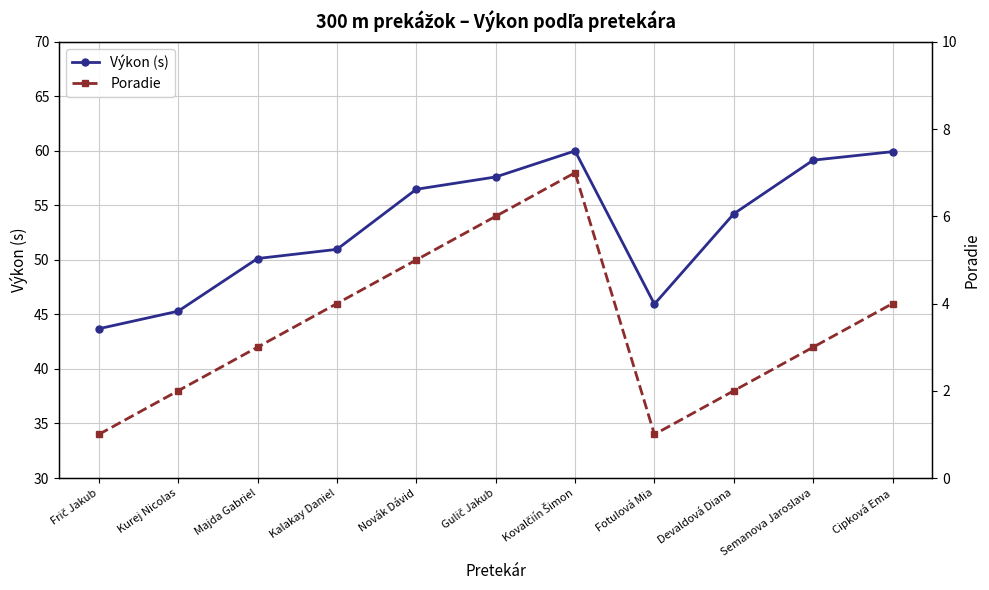

Reading left to right, extract all data points from this chart.

Výkon (s): Frič Jakub=43.7	Kurej Nicolas=45.3	Majda Gabriel=50.1	Kalakay Daniel=51.0	Novák Dávid=56.5	Gulič Jakub=57.6	Kovalčiín Šimon=60.0	Fotulová Mia=46.0	Devaldová Diana=54.2	Semanova Jaroslava=59.1	Cipková Ema=59.9
Poradie: Frič Jakub=1.0	Kurej Nicolas=2.0	Majda Gabriel=3.0	Kalakay Daniel=4.0	Novák Dávid=5.0	Gulič Jakub=6.0	Kovalčiín Šimon=7.0	Fotulová Mia=1.0	Devaldová Diana=2.0	Semanova Jaroslava=3.0	Cipková Ema=4.0